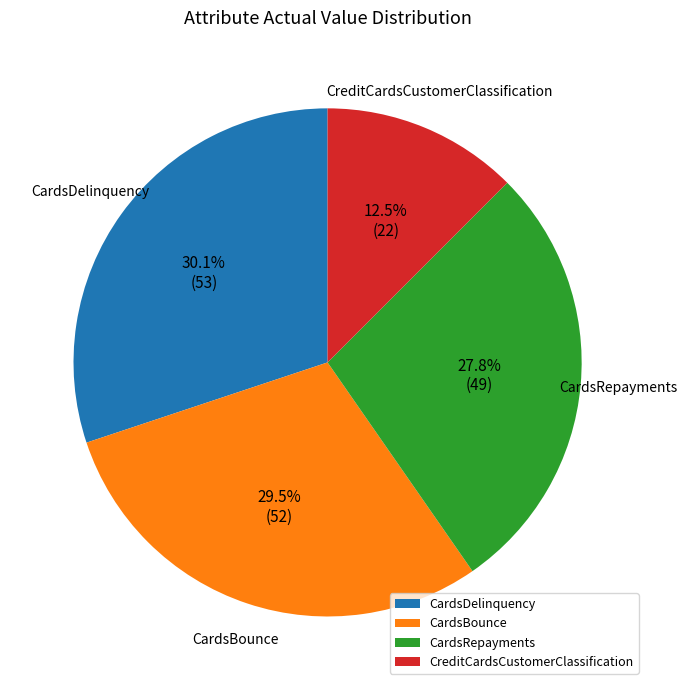

Which slice is the smallest?

CreditCardsCustomerClassification